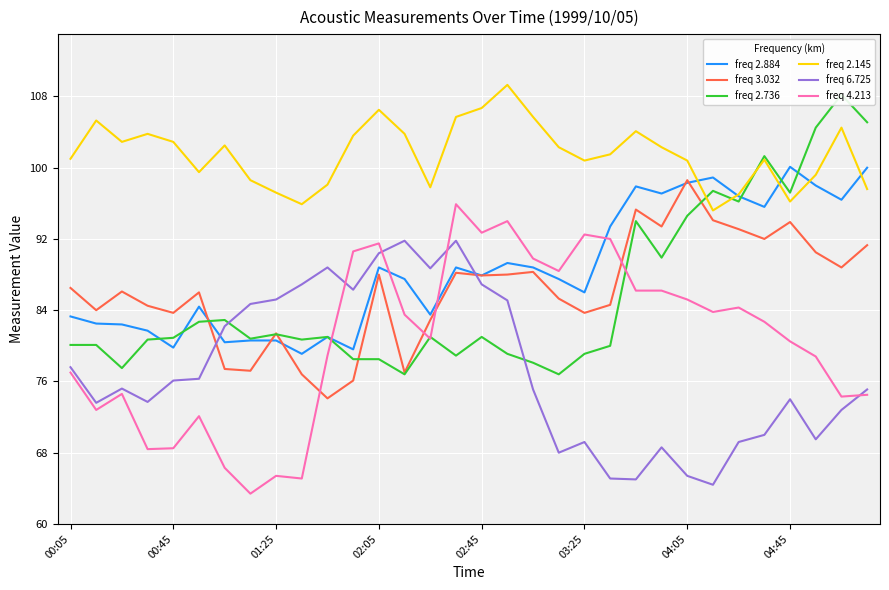

What is the maximum value for freq 3.032?

98.6